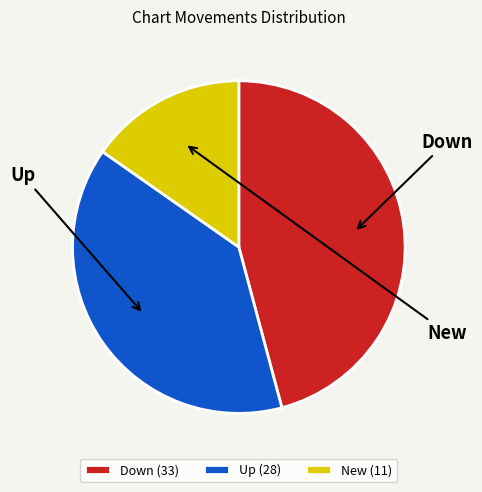

Which category has the biggest portion of the pie?

Down (33)